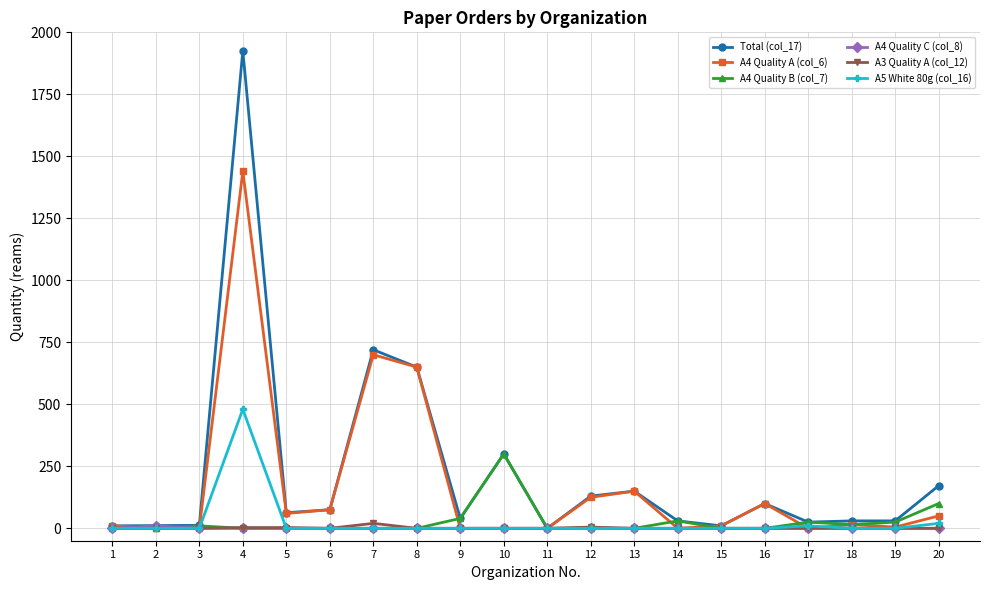

Which series has the largest total across all categories?

Total (col_17)